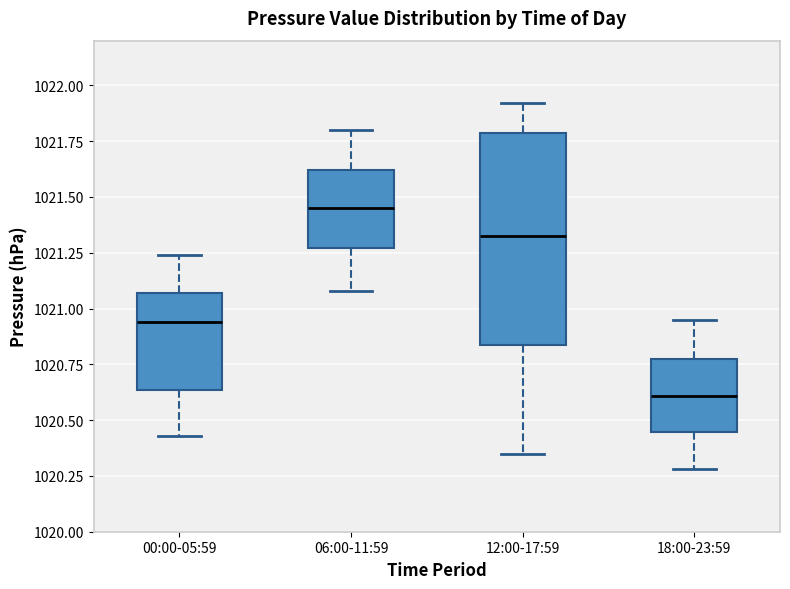

Which box has the highest median line?

06:00-11:59